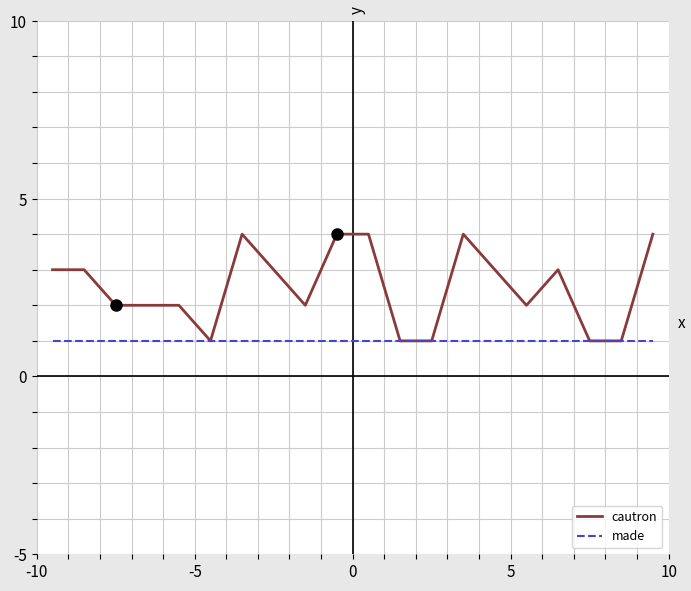

Which series has the widest spread of values?

cautron